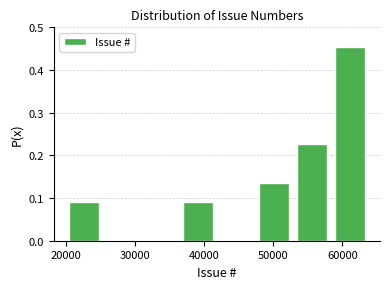

Over which range of the x-axis is the bar tallest?

58000 to 64000